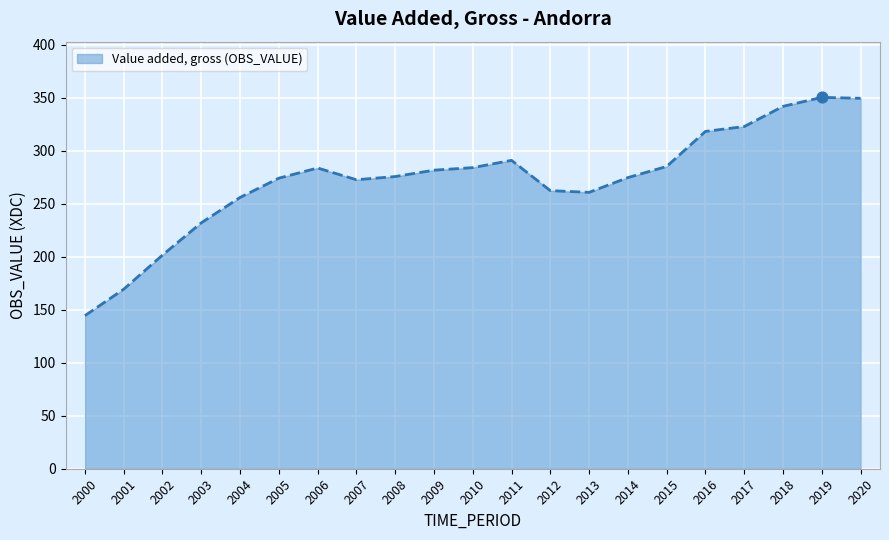

What is the change in value from 2014 to 2018?

+67.2